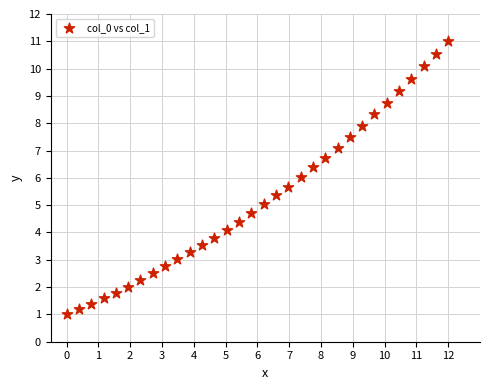

What is the range of X values (max minus min)?

12.0